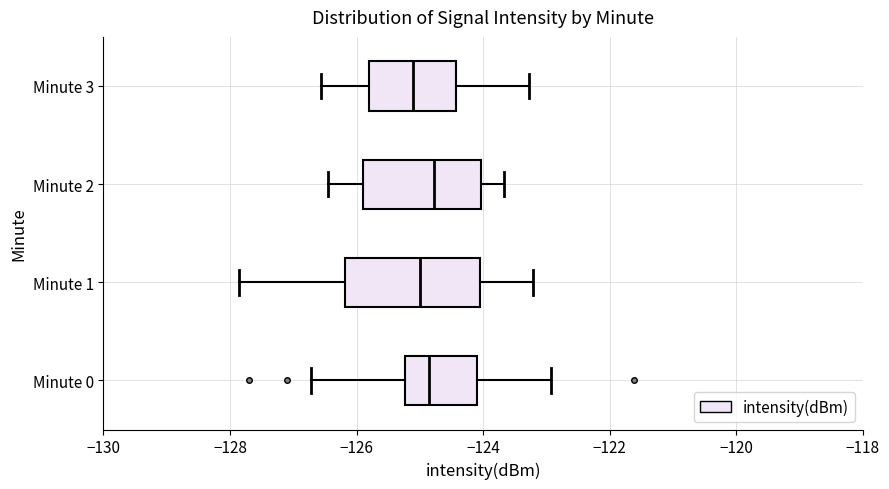

Where does the left whisker of the box for Minute 0 end on the x-axis? The values are not printed on the chart, so give them approximately, as read against the axis.

-126.8